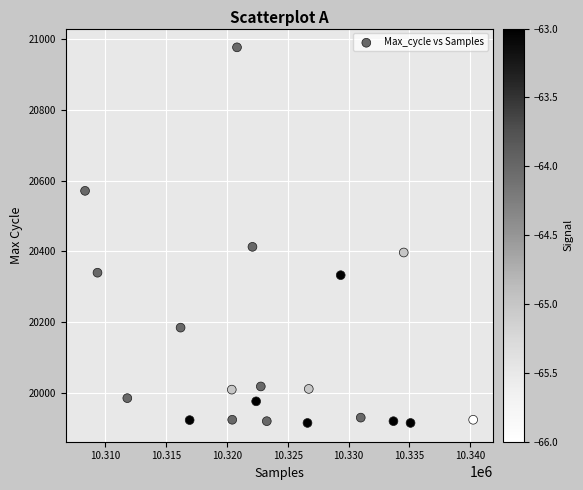

What Y value in the scatter plot is closest to 20446?

20413